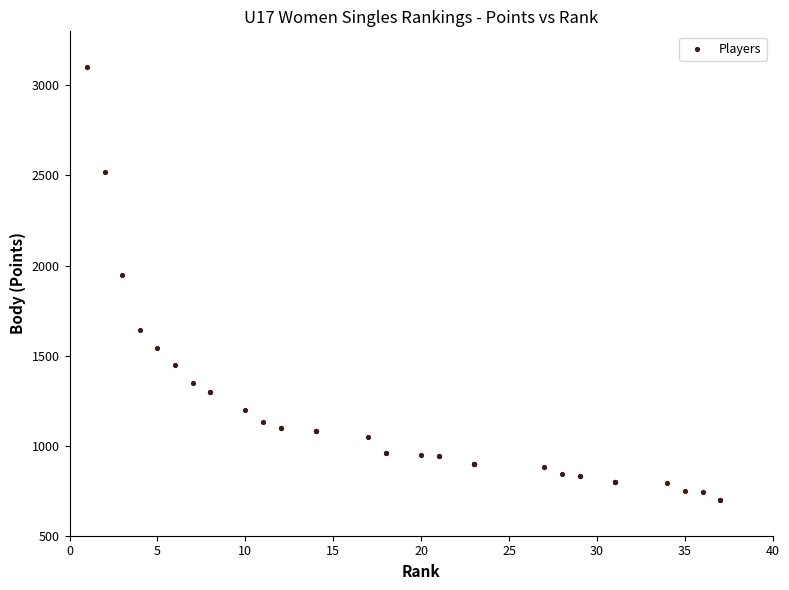

What Y value in the scatter plot is closest to 1900?

1950